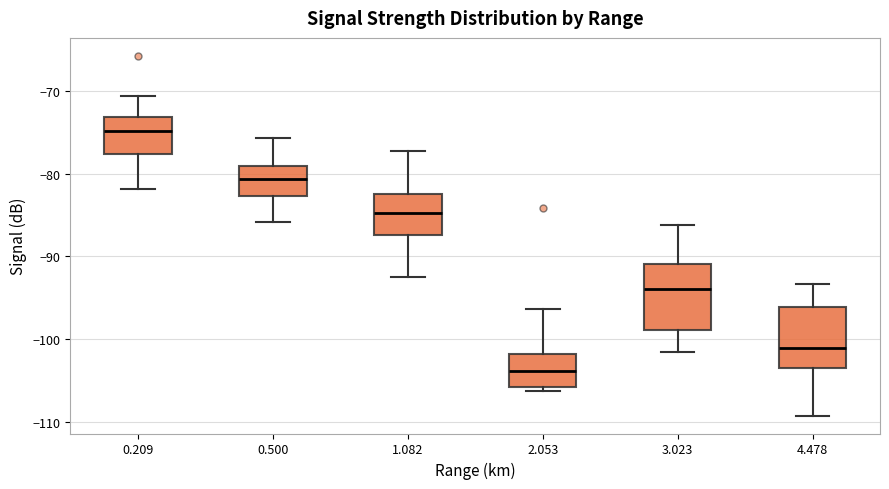

Which box's median line is the lowest?

2.053